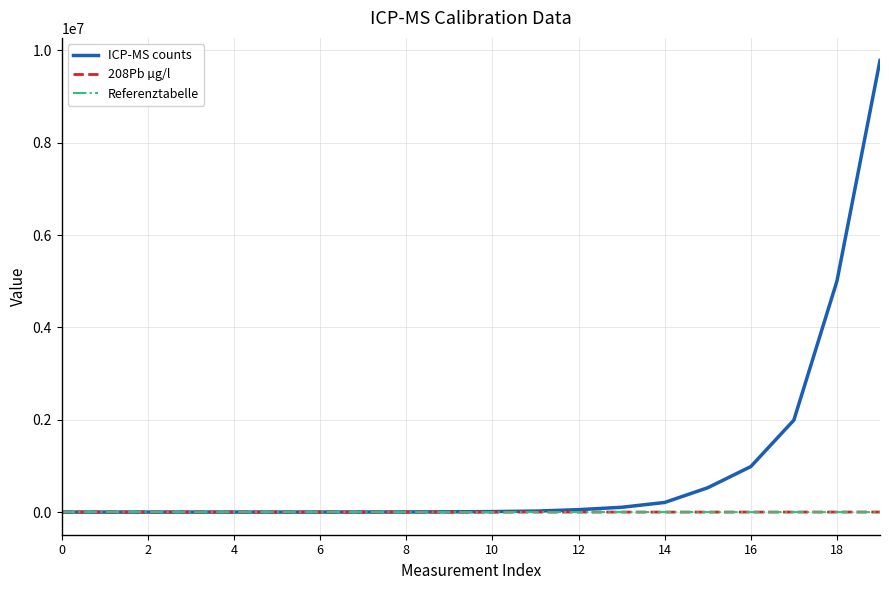

Which series has the widest spread of values?

ICP-MS counts